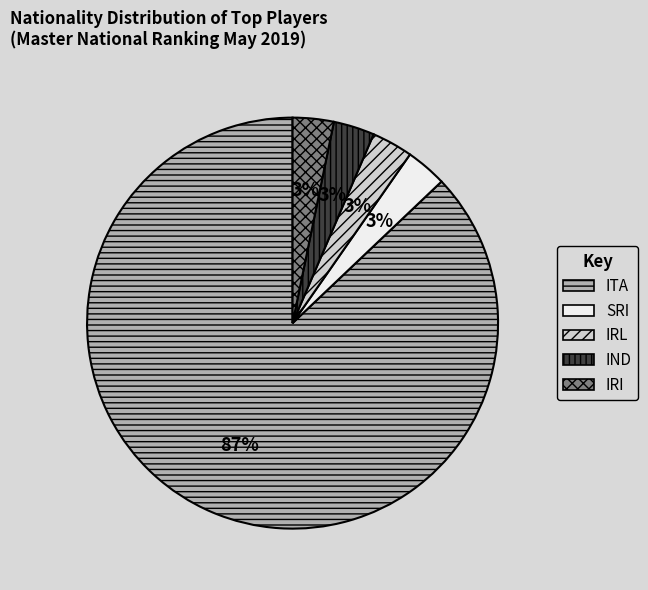

What is the ratio of the value at IRI to the value at SRI?

1.0